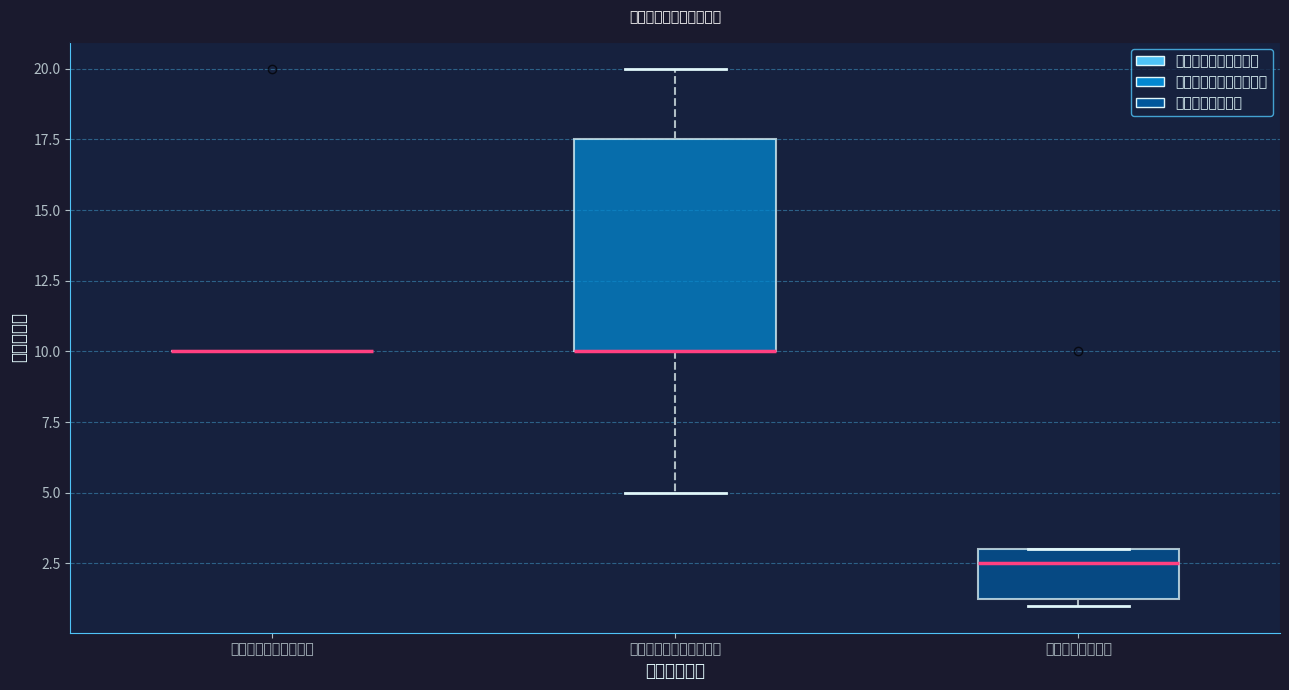

Reading left to right, transcribe this box plot: for each box, give where its median line is, the range the box spans, and where its two whiskers end, as read against the y-axis. The values are not printed on the chart, so give them approximately, as read against the axis.

衡阳市卫生健康委员会: box collapsed to a line at 10.0, whiskers 10.0 to 10.0
衡阳市疾病预防控制中心: median 10.0 (drawn on the box's lower edge), box 10.0 to 17.5, whiskers 5.0 to 20.0
衡阳市妇幼保健院: median 2.5, box 1.5 to 3.0, whiskers 1.0 to 3.0